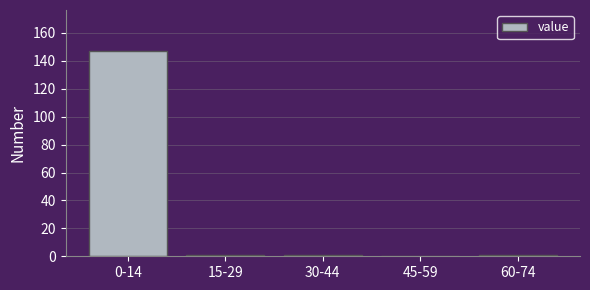

Reading right to left, extract all data points from this chart.

60-74=1	45-59=0	30-44=1	15-29=1	0-14=147